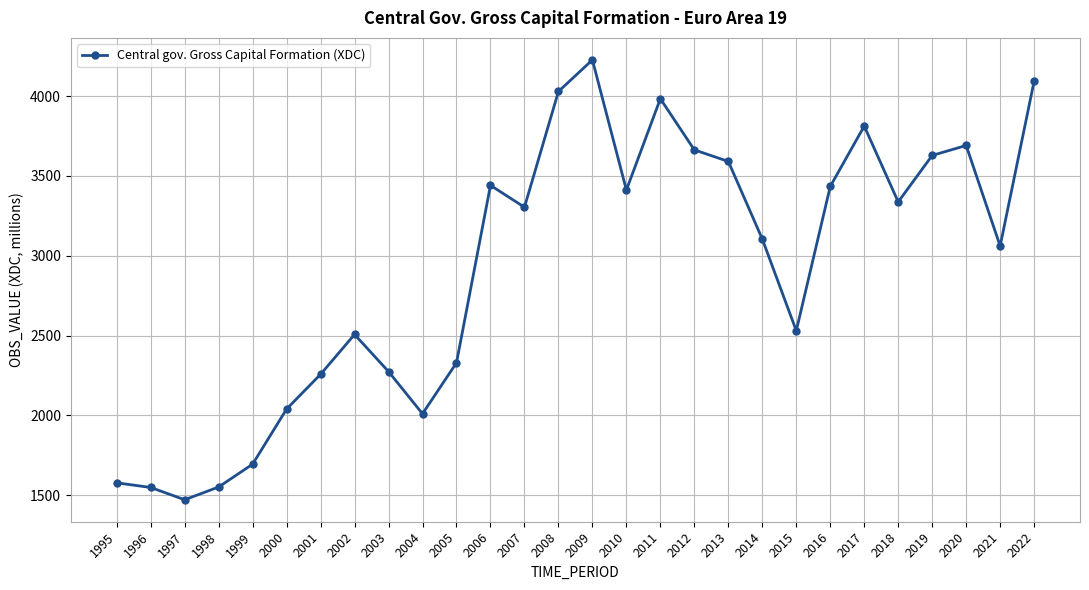

How many points are higher than both their immediate neighbors (excluding endpoints)?

6